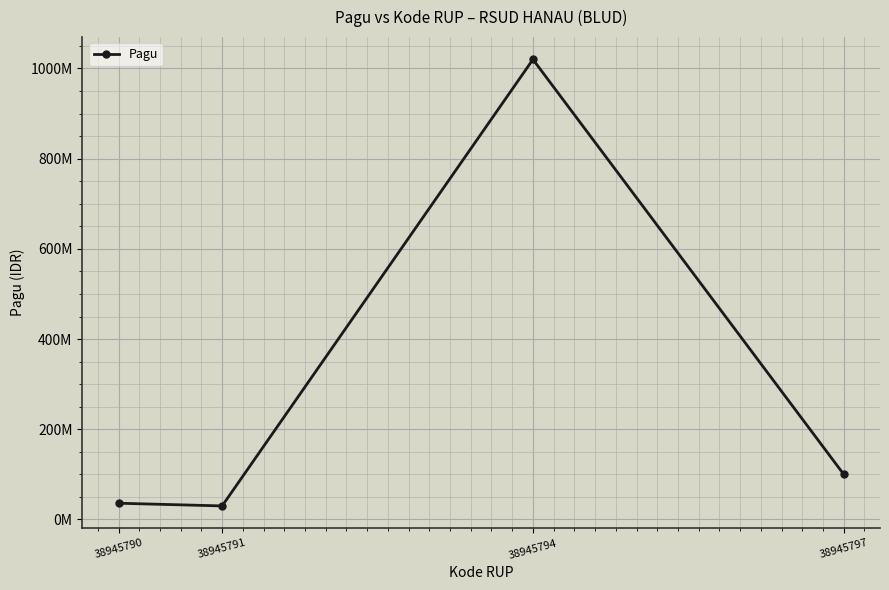

Which category has the highest value across all series?

38945794